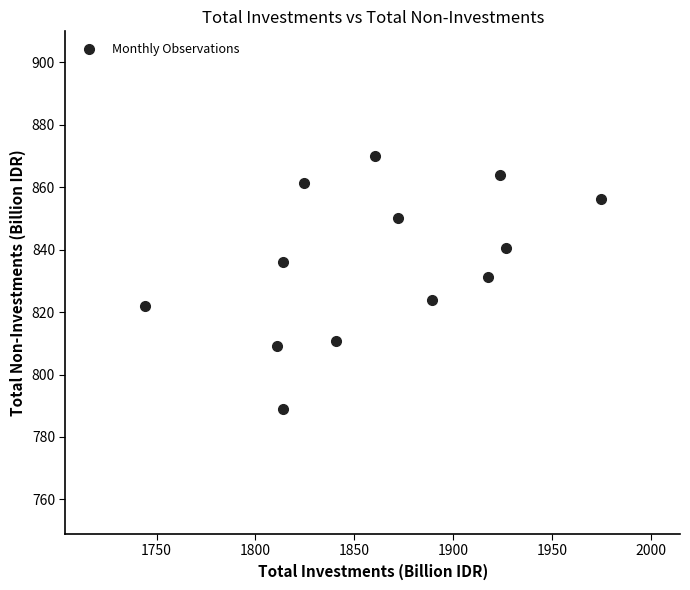

What Y value in the scatter plot is closest to 829?

831.3